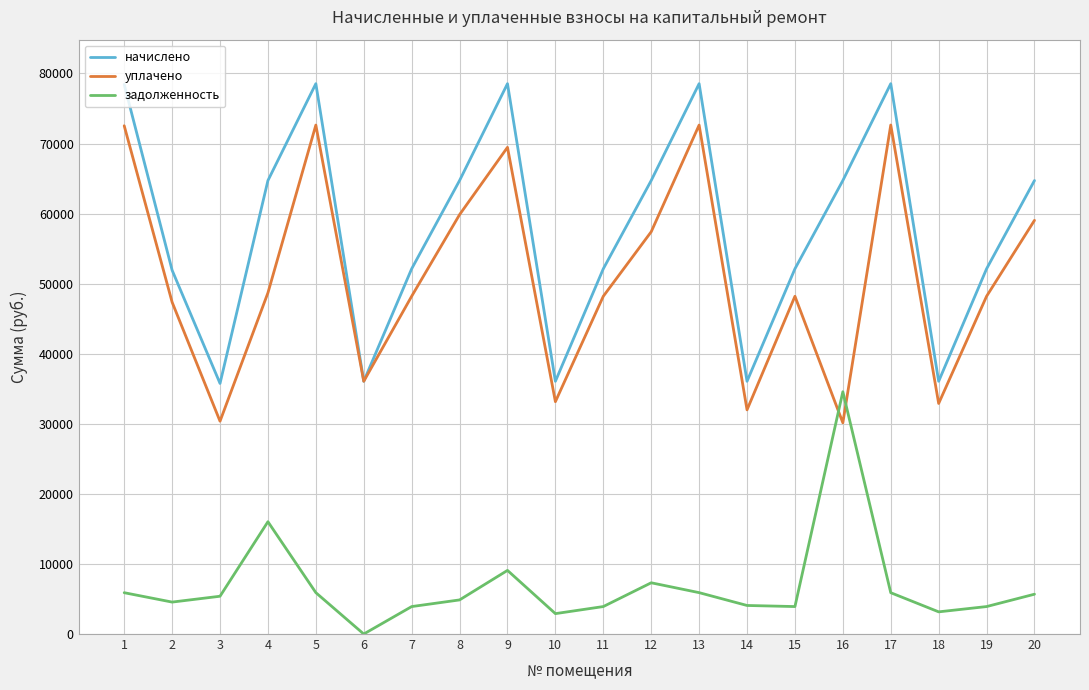

What is the difference between the задолженность values at 20 and 10?

2771.3